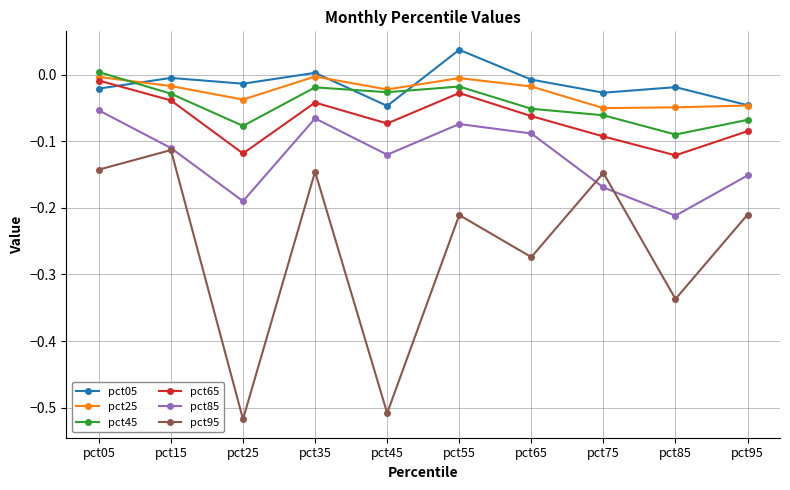

True or false: pct95 and pct25 cross at least once.

False